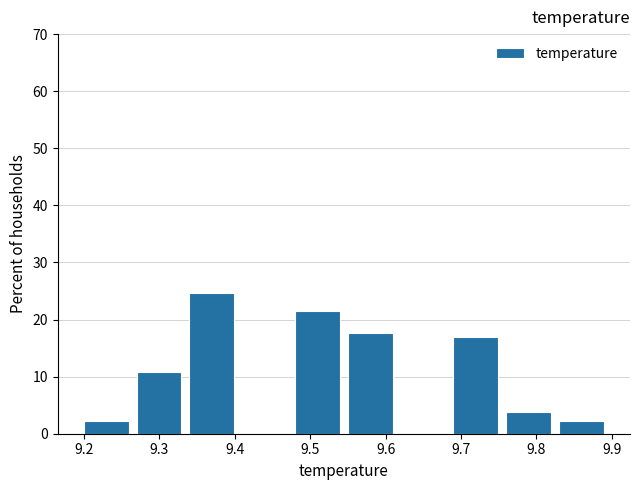

Reading left to right, list every bar in this chart as the range it spans on the x-axis followed by its height. The values are not printed on the chart, so give them approximately, as read against the axis.

9.20 to 9.27: 2
9.27 to 9.34: 11
9.34 to 9.41: 25
9.41 to 9.48: 0
9.48 to 9.55: 22
9.55 to 9.62: 18
9.62 to 9.69: 0
9.69 to 9.76: 17
9.76 to 9.83: 4
9.83 to 9.90: 2